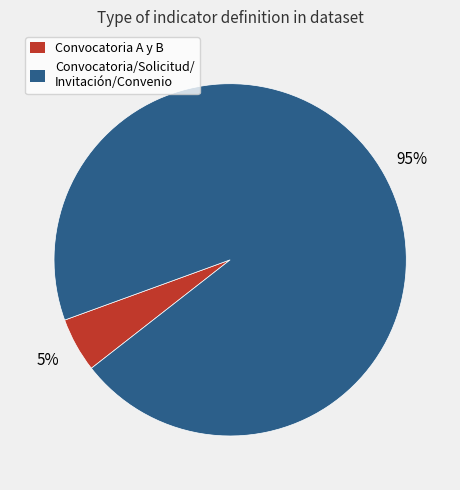

To the nearest percent, what is the difference between the largest and smallest slice percentages?

90%